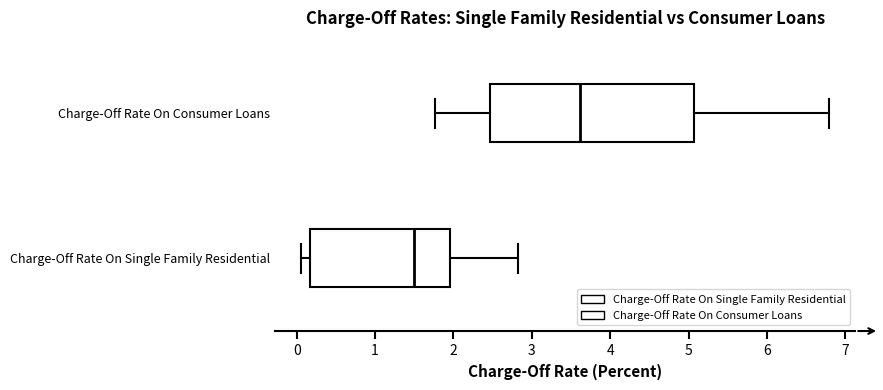

Reading bottom to top, read every box against the x-axis: the position of its median line, the range the box covers, and the ends of its whiskers. The values are not printed on the chart, so give them approximately, as read against the axis.

Charge-Off Rate On Single Family Residential: median 1.5, box 0.2 to 2.0, whiskers 0.1 to 2.8
Charge-Off Rate On Consumer Loans: median 3.6, box 2.5 to 5.1, whiskers 1.8 to 6.8